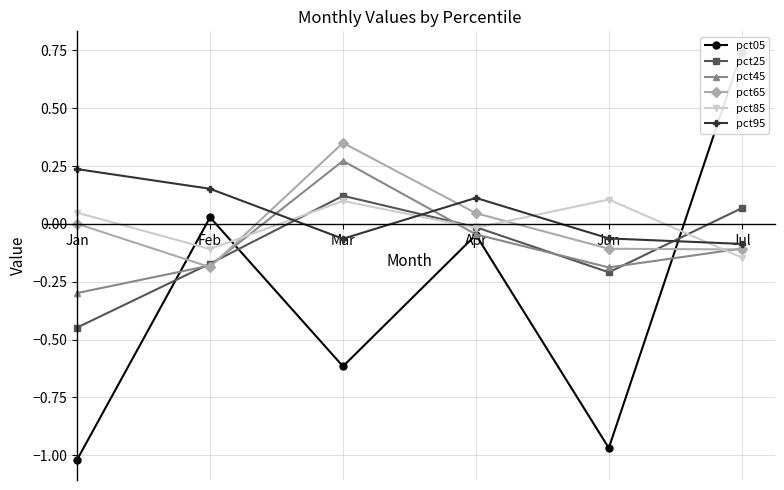

The pct85 series shows 0.0 at Mar. True or false?

False